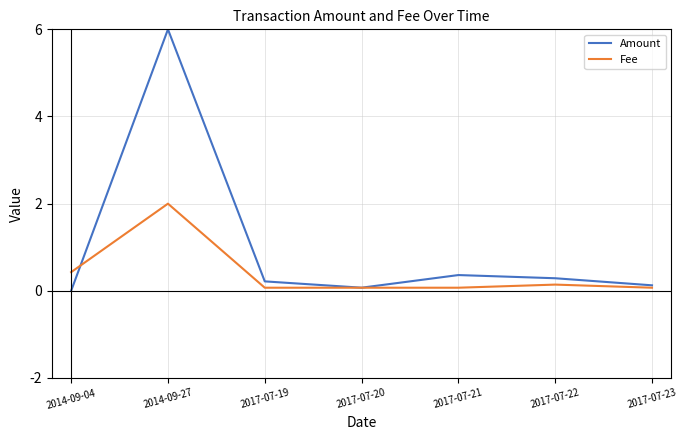

What is the difference between the Fee values at 2014-09-04 and 2014-09-27?

1.6